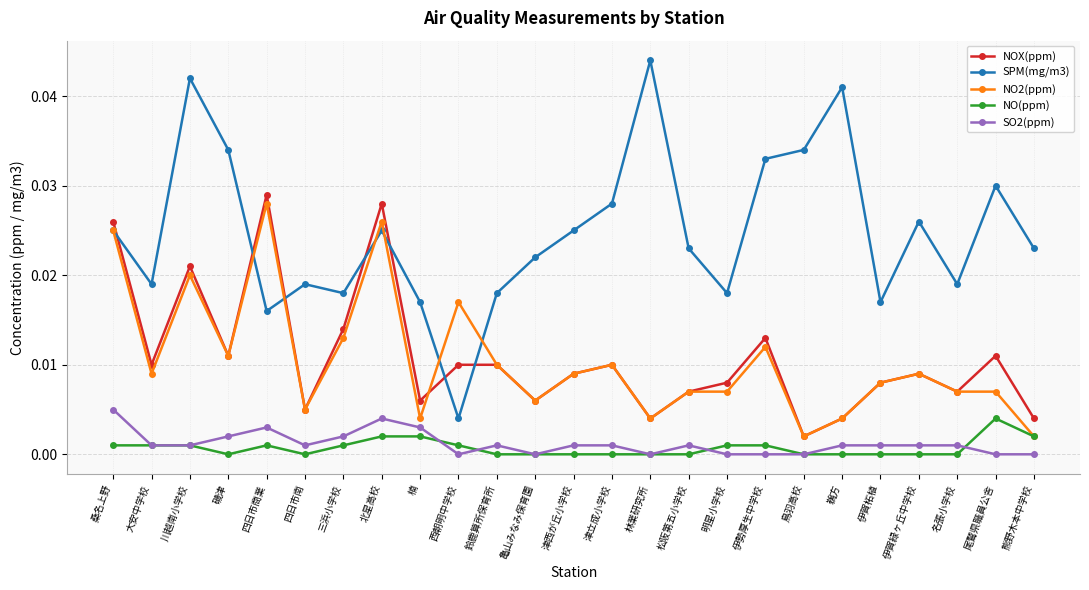

How many lines are shown in the chart?

5